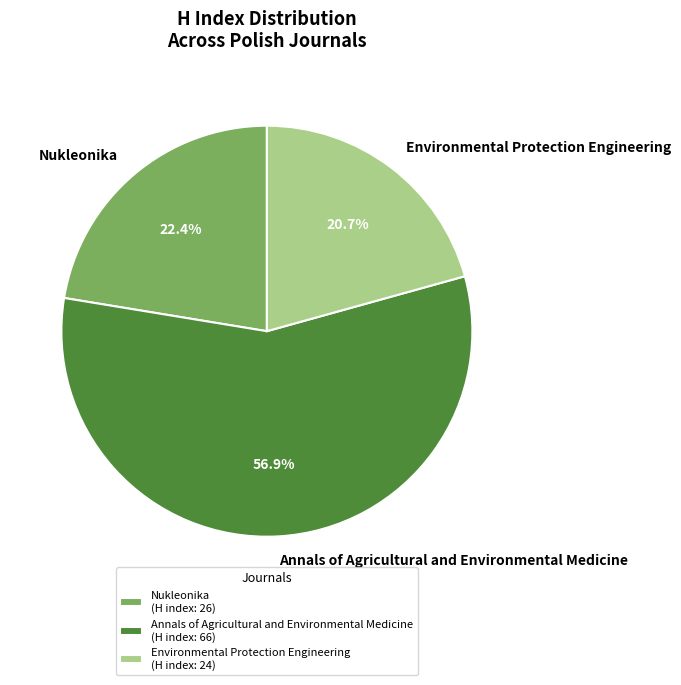

How many segments does this pie chart have?

3